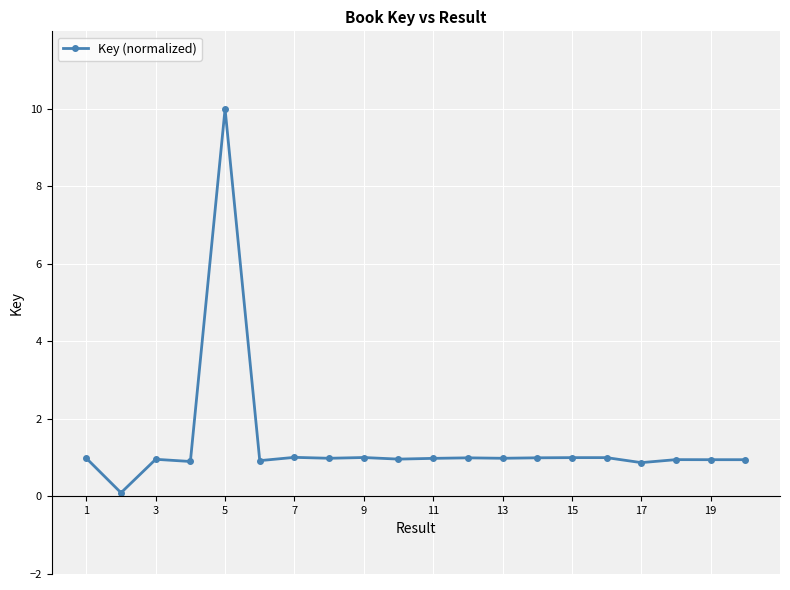

What is the difference between the maximum and second lowest values?

9.1